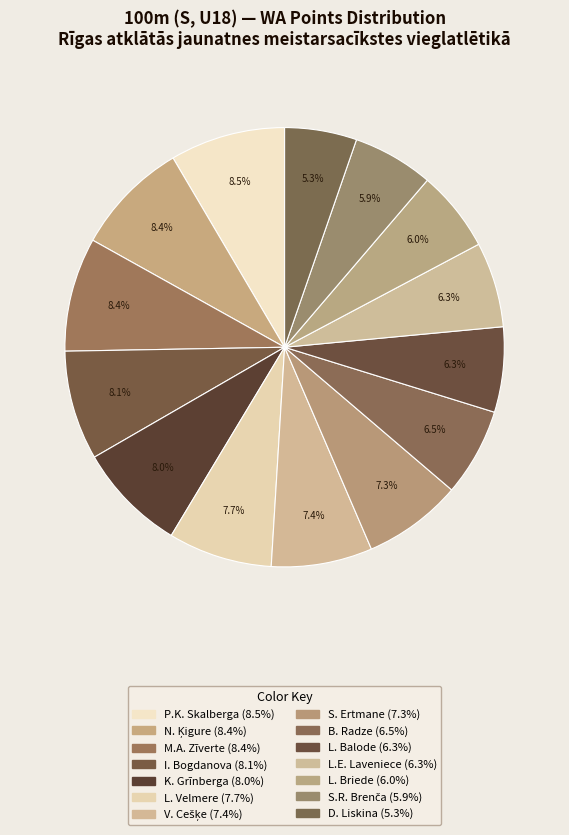

How many slices are in this pie chart?

14